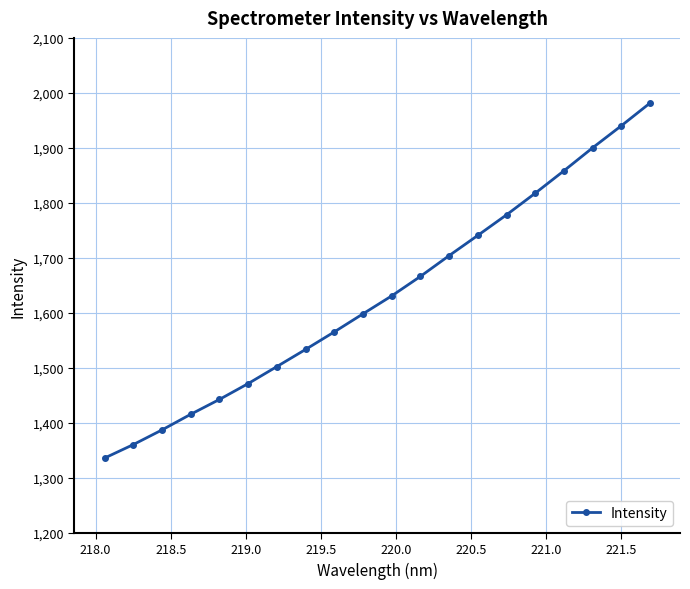

What is the difference between the second highest and minimum values?

604.3